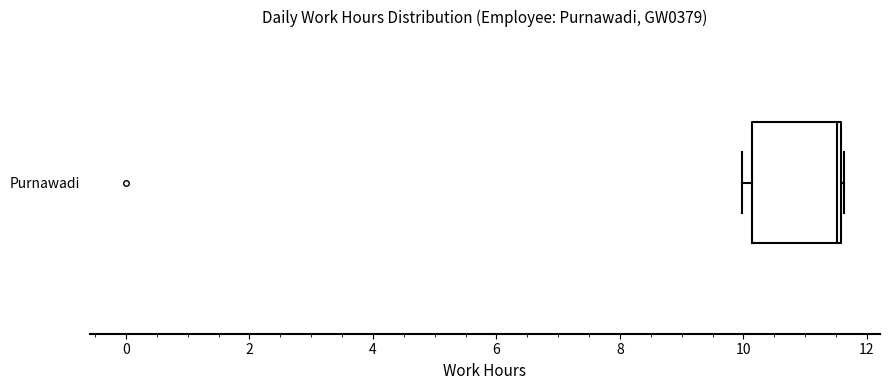

Where is the right edge of the box for Purnawadi on the x-axis? The values are not printed on the chart, so give them approximately, as read against the axis.

11.6